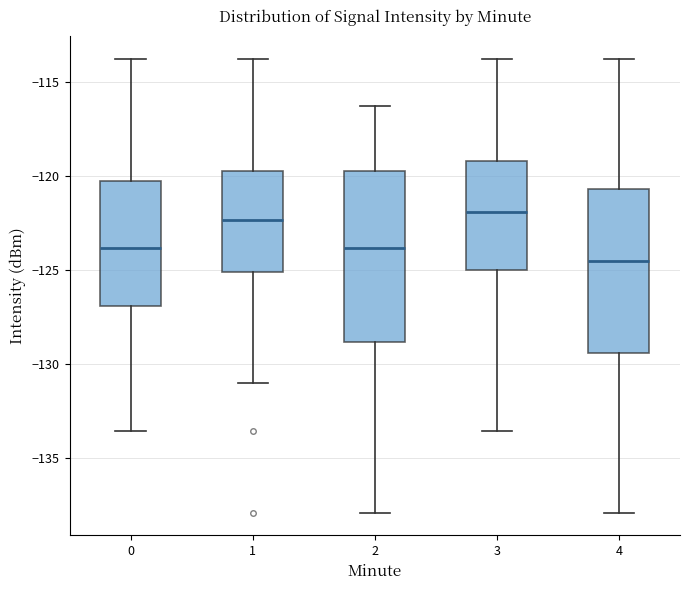

Reading left to right, transcribe this box plot: for each box, give where its median line is, the range the box spans, and where its two whiskers end, as read against the y-axis. The values are not printed on the chart, so give them approximately, as read against the axis.

0: median -124.0, box -127.0 to -120.5, whiskers -133.5 to -114.0
1: median -122.5, box -125.0 to -119.5, whiskers -131.0 to -114.0
2: median -124.0, box -129.0 to -119.5, whiskers -138.0 to -116.5
3: median -122.0, box -125.0 to -119.0, whiskers -133.5 to -114.0
4: median -124.5, box -129.5 to -120.5, whiskers -138.0 to -114.0